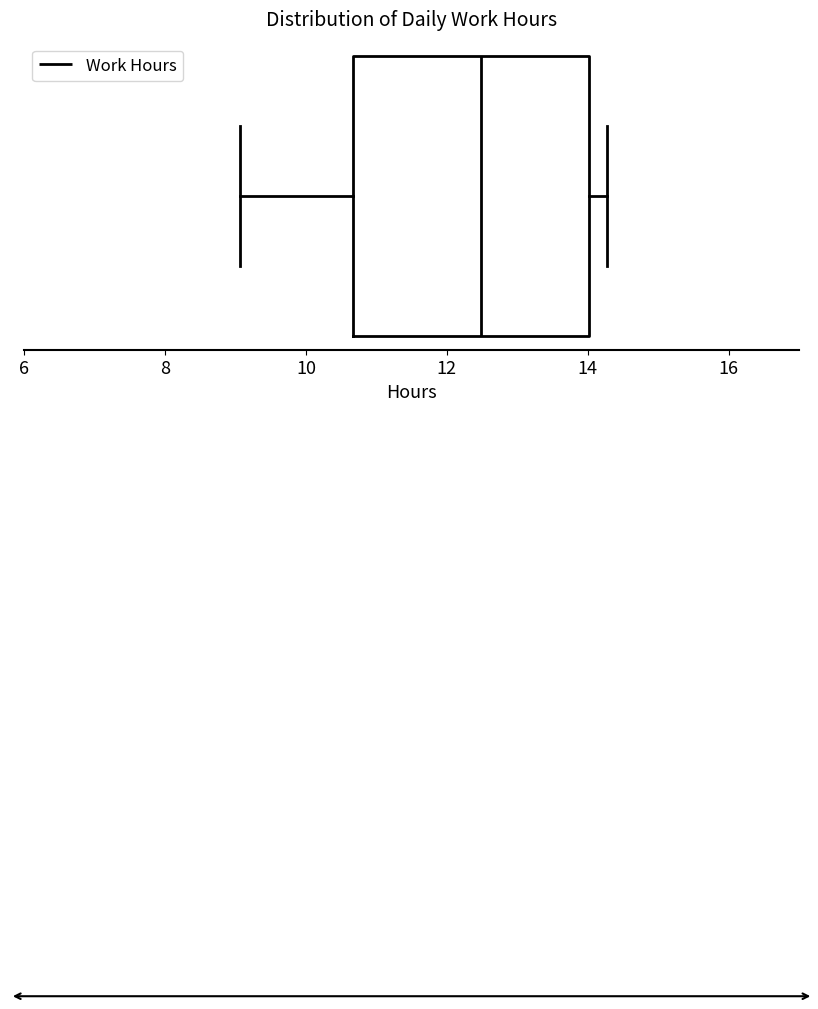

Transcribe this box plot: give where the median line is, the range the box spans, and where the two whiskers end, as read against the x-axis. The values are not printed on the chart, so give them approximately, as read against the axis.

median 12.4, box 10.6 to 14.0, whiskers 9.0 to 14.2